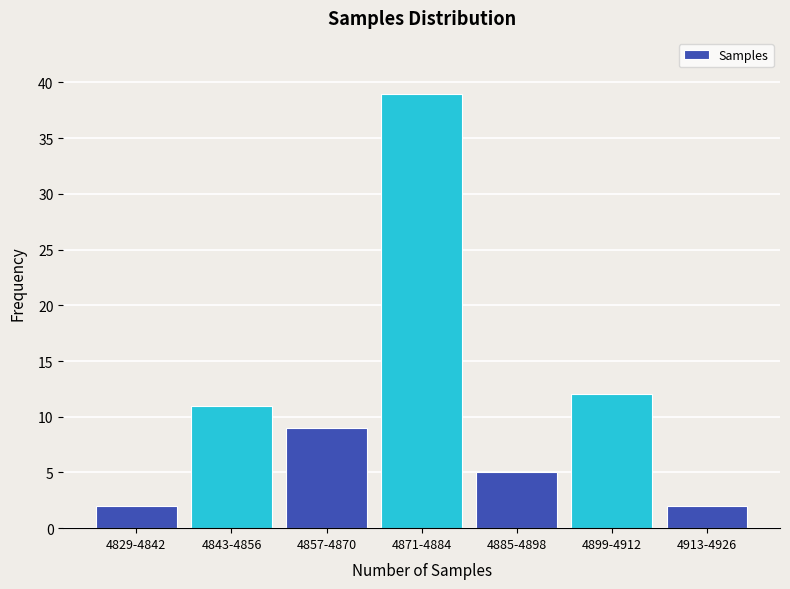

Reading left to right, extract all data points from this chart.

2	11	9	39	5	12	2